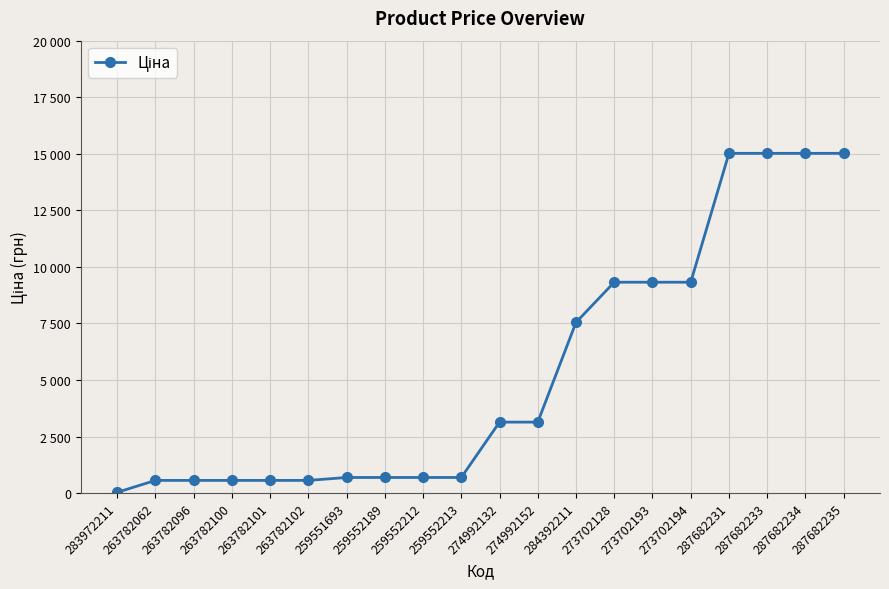

Is this an area chart (filled region under the line)?

No